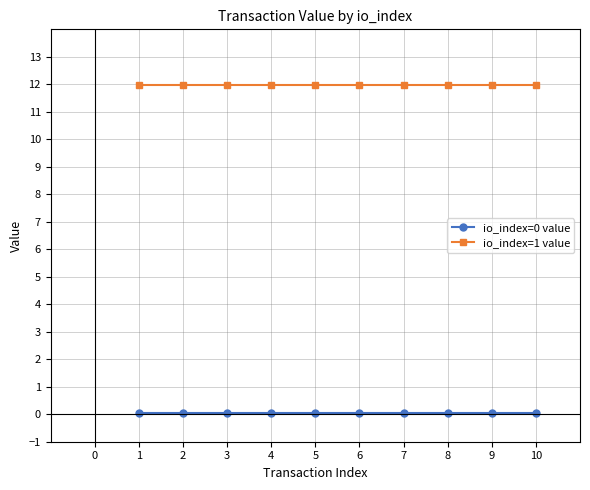

Which series has the largest total across all categories?

io_index=1 value